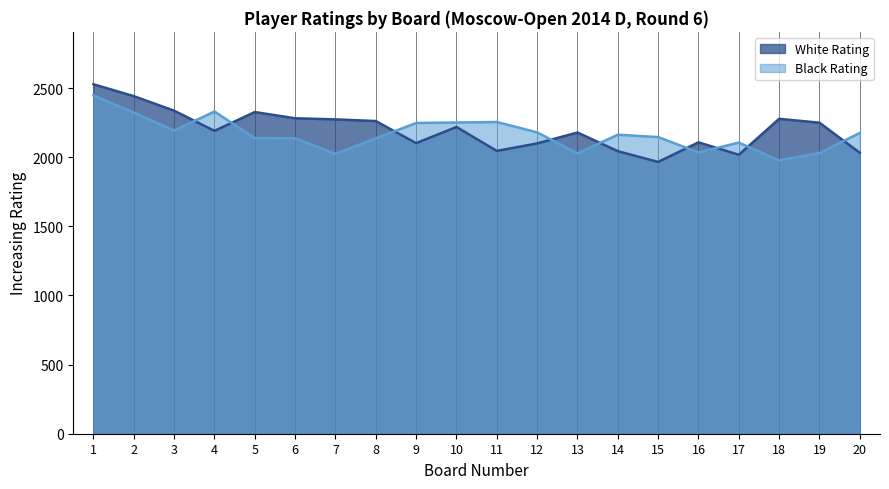

The value at 8 is 3935. True or false?

False